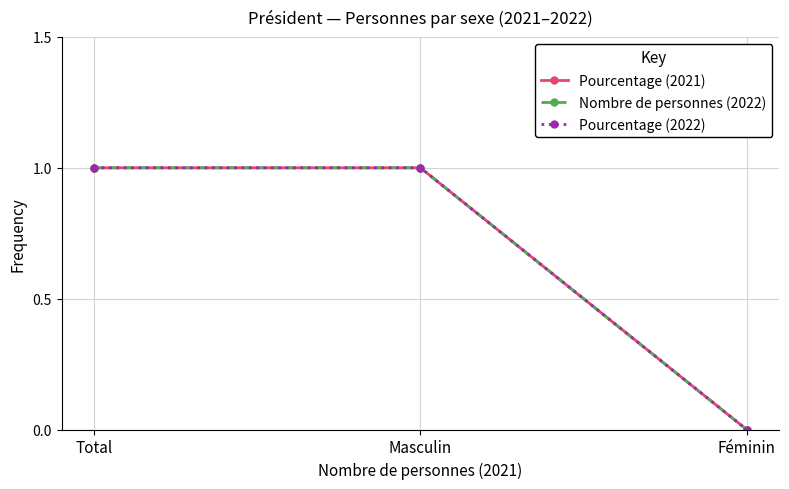

Does the chart display data point markers on the line(s)?

Yes